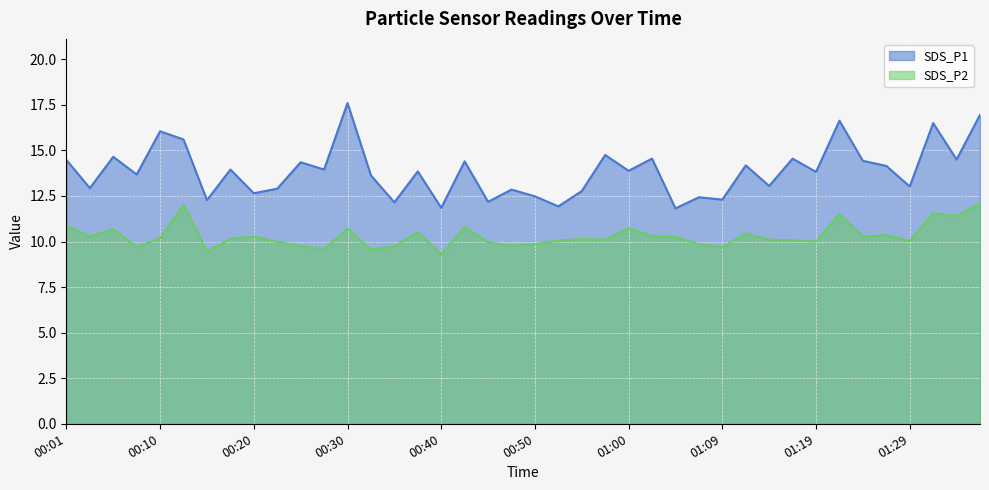

Reading right to left, list all the values displayed in this chart.

SDS_P1: 01:37=16.9	01:34=14.5	01:32=16.5	01:29=13.0	01:27=14.2	01:24=14.4	01:22=16.6	01:19=13.8	01:17=14.6	01:14=13.1	01:12=14.2	01:09=12.3	01:07=12.4	01:04=11.8	01:02=14.6	01:00=13.9	00:57=14.8	00:55=12.8	00:52=11.9	00:50=12.5	00:47=12.8	00:45=12.2	00:42=14.4	00:40=11.8	00:37=13.8	00:35=12.2	00:32=13.6	00:30=17.6	00:27=13.9	00:25=14.3	00:23=12.9	00:20=12.7	00:18=13.9	00:15=12.3	00:13=15.6	00:10=16.1	00:08=13.7	00:06=14.7	00:03=12.9	00:01=14.5
SDS_P2: 01:37=12.1	01:34=11.4	01:32=11.6	01:29=10.0	01:27=10.3	01:24=10.3	01:22=11.5	01:19=10.0	01:17=10.1	01:14=10.1	01:12=10.4	01:09=9.7	01:07=9.8	01:04=10.2	01:02=10.3	01:00=10.7	00:57=10.1	00:55=10.1	00:52=10.1	00:50=9.8	00:47=9.8	00:45=9.9	00:42=10.8	00:40=9.3	00:37=10.5	00:35=9.7	00:32=9.6	00:30=10.7	00:27=9.6	00:25=9.8	00:23=10.0	00:20=10.3	00:18=10.2	00:15=9.4	00:13=12.0	00:10=10.2	00:08=9.7	00:06=10.7	00:03=10.3	00:01=10.9